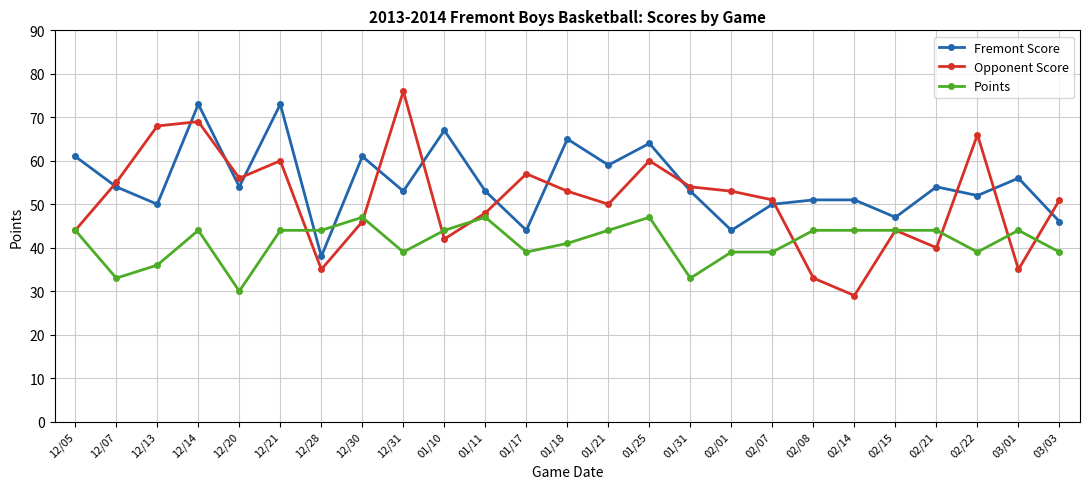

The Opponent Score series shows 32 at 02/01. True or false?

False